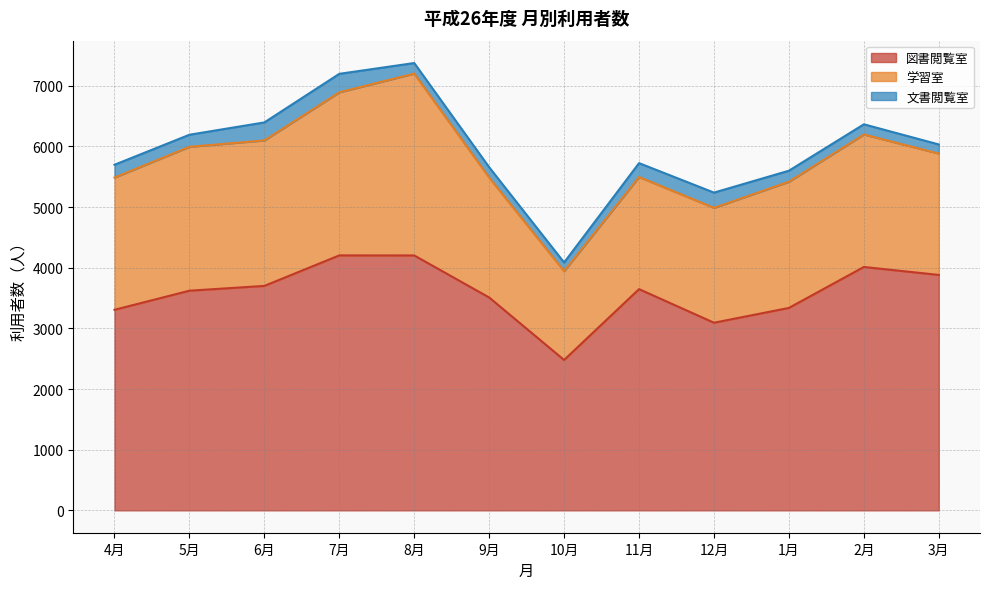

Which series changed the most between 5月 and 11月?

学習室